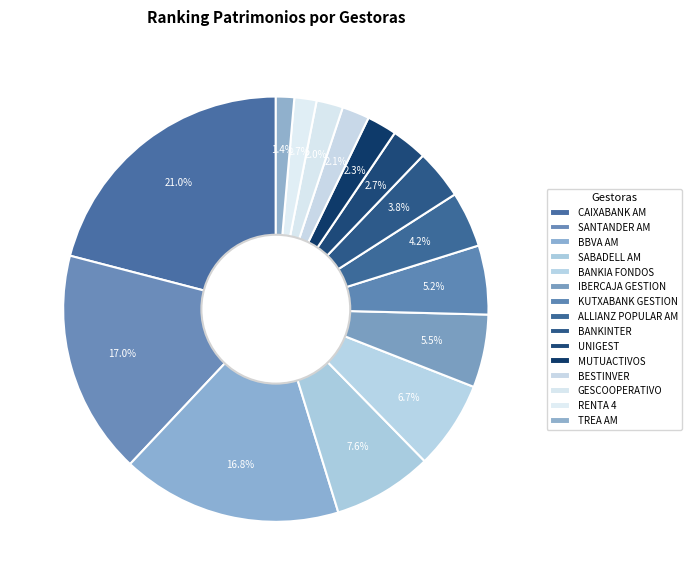

Which slice is the smallest?

TREA AM